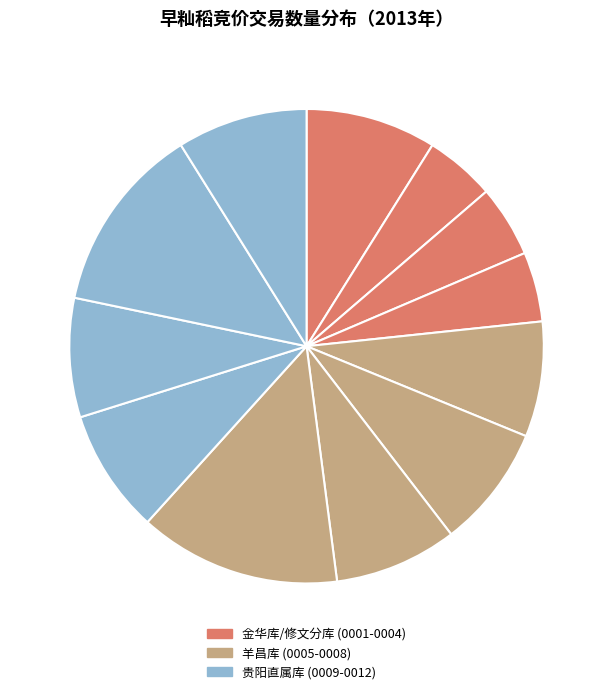

Is there a majority slice in this chart?

No